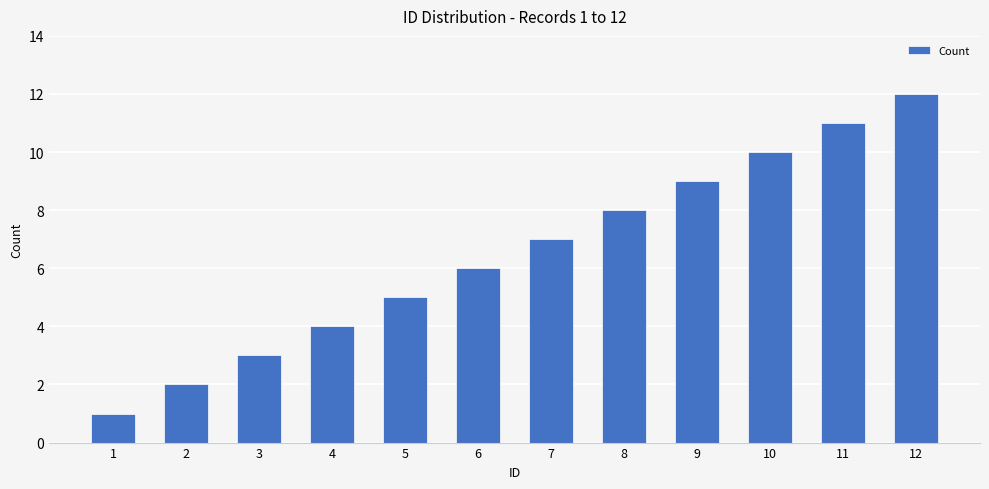

What is the value of the 11th bar from the left?

11